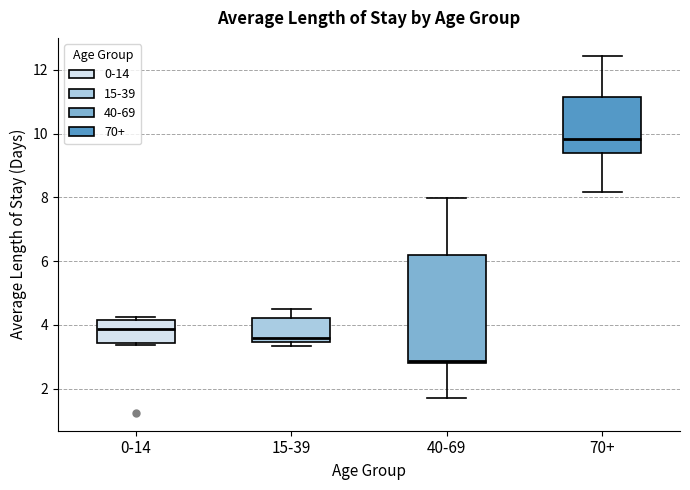

Reading left to right, transcribe this box plot: for each box, give where its median line is, the range the box spans, and where its two whiskers end, as read against the y-axis. The values are not printed on the chart, so give them approximately, as read against the axis.

0-14: median 3.8, box 3.4 to 4.2, whiskers 3.4 (just below the box's lower edge) to 4.2 (just above the box's upper edge)
15-39: median 3.6, box 3.4 to 4.2, whiskers 3.4 (just below the box's lower edge) to 4.6
40-69: median 2.8, box 2.8 to 6.2, whiskers 1.8 to 8.0
70+: median 9.8, box 9.4 to 11.2, whiskers 8.2 to 12.4